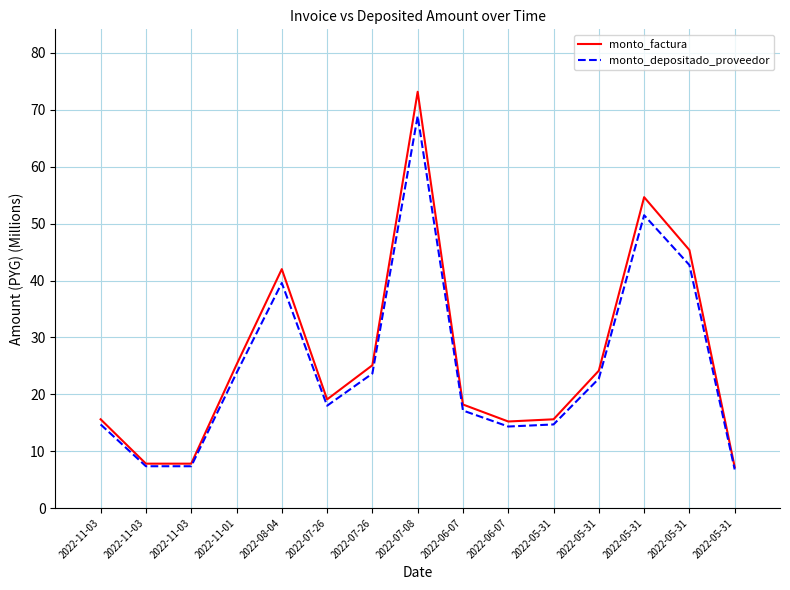

How many lines are shown in the chart?

2